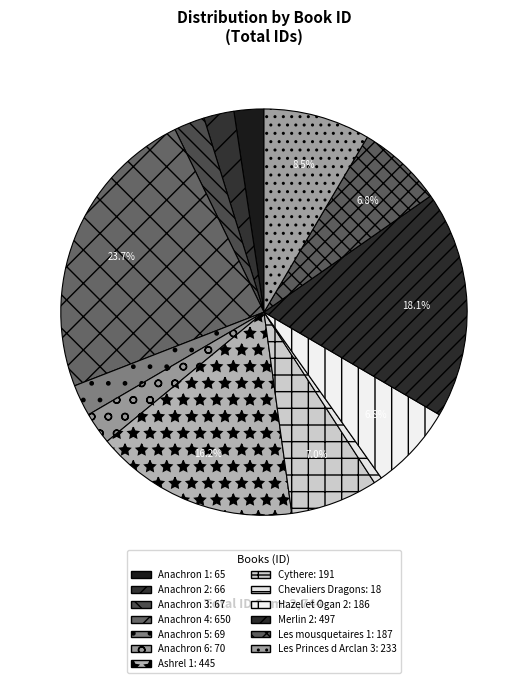

Is there any slice that represents more than half of the pie?

No